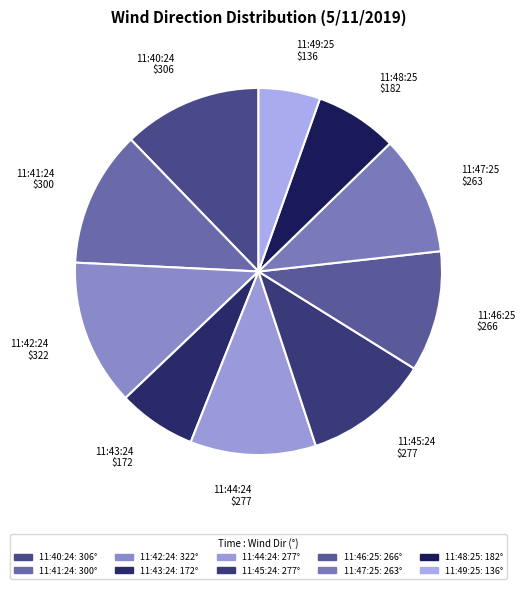

The 11:42:24 slice represents 3% of the pie. True or false?

False